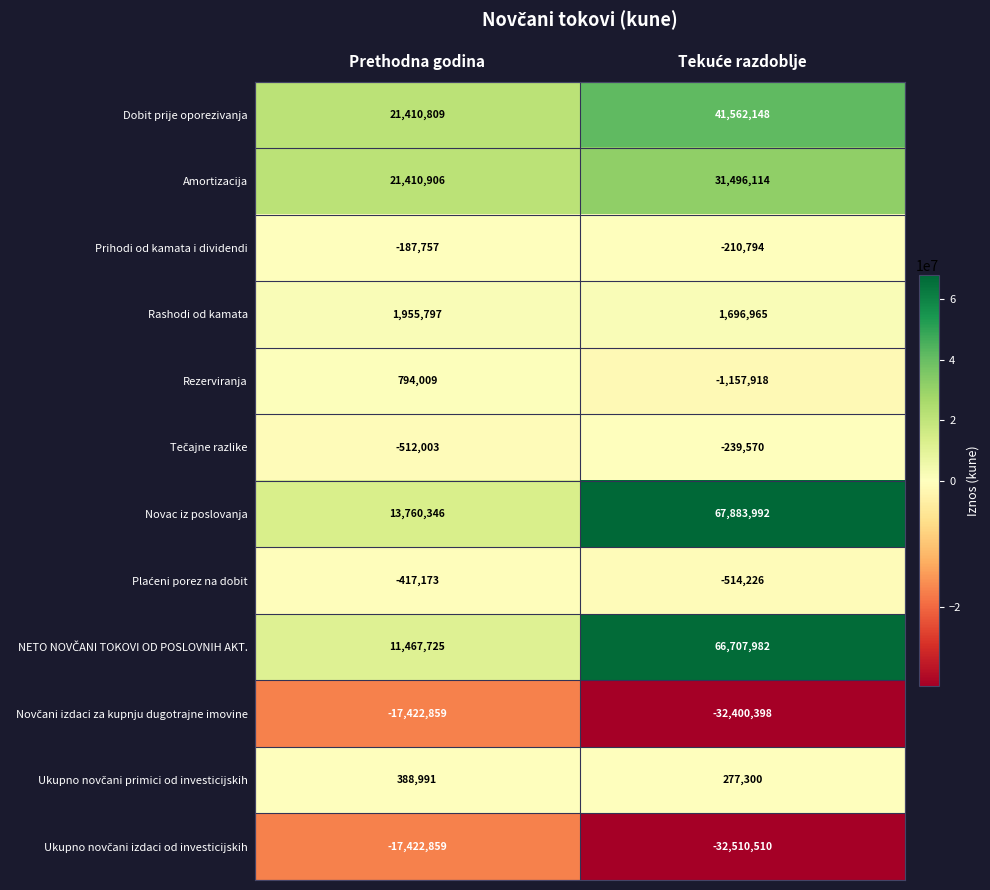

What is the spread (max minus min) of values at Prethodna godina?

38833765